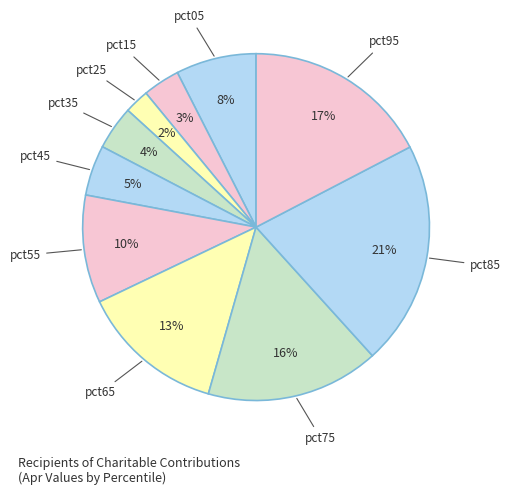

What is the largest slice in the pie chart?

pct85